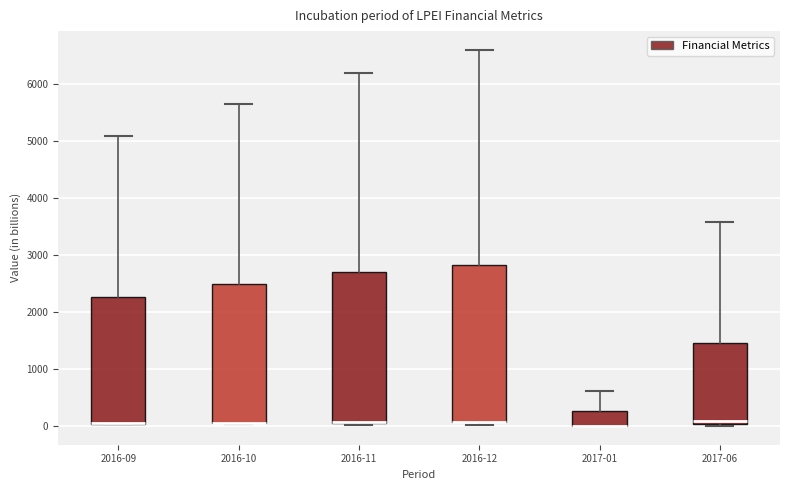

Reading left to right, read every box against the y-axis: the position of its median line, the range the box covers, and the ends of its whiskers. The values are not printed on the chart, so give them approximately, as read against the axis.

2016-09: median 100 (drawn on the box's lower edge), box 0 to 2300, whiskers 0 to 5100
2016-10: median 100 (drawn on the box's lower edge), box 0 to 2500, whiskers 0 to 5700
2016-11: median 100 (drawn on the box's lower edge), box 100 to 2700, whiskers 0 to 6200
2016-12: median 100 (drawn on the box's lower edge), box 100 to 2800, whiskers 0 to 6600
2017-01: median 0 (drawn on the box's lower edge), box 0 to 300, whiskers 0 to 600
2017-06: median 100, box 0 to 1500, whiskers 0 (just below the box's lower edge) to 3600